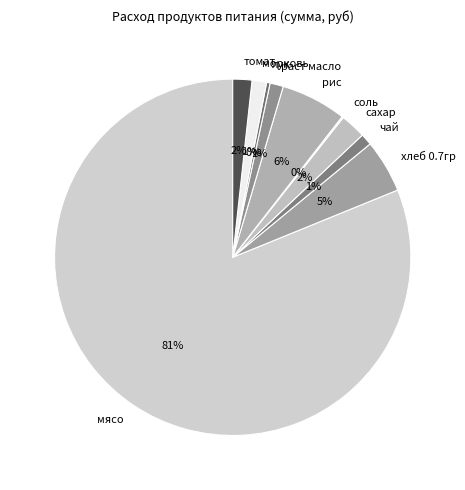

Is чай the majority of the pie?

No